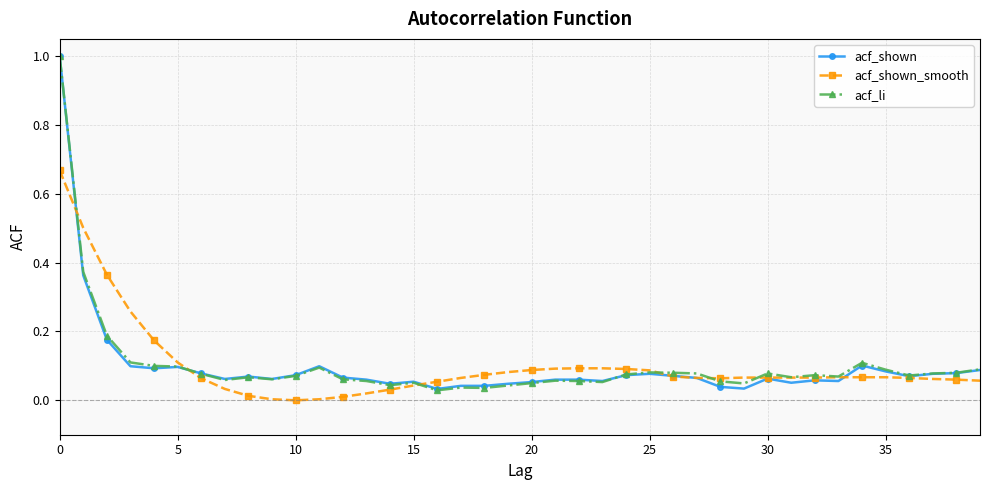

True or false: acf_shown has more than 1 points higher than both neighbors.

True